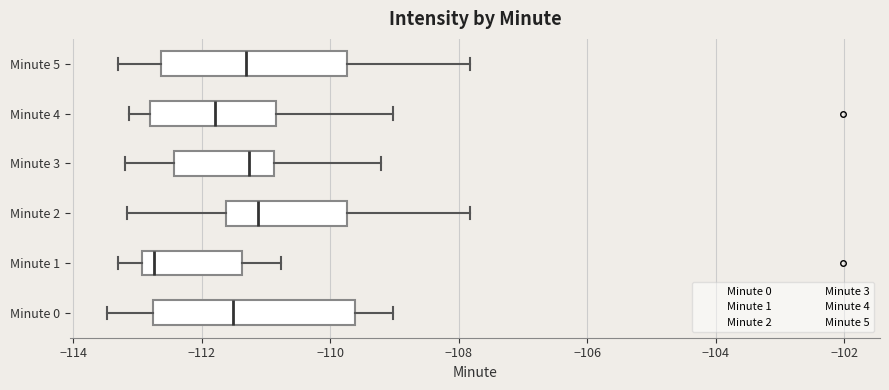

Which box is the widest, from its left edge to its right edge?

Minute 0